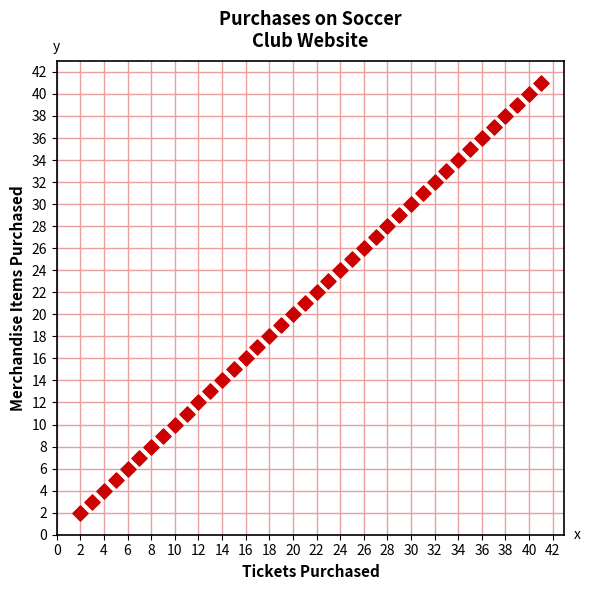

What is the range of Y values (max minus min)?

39